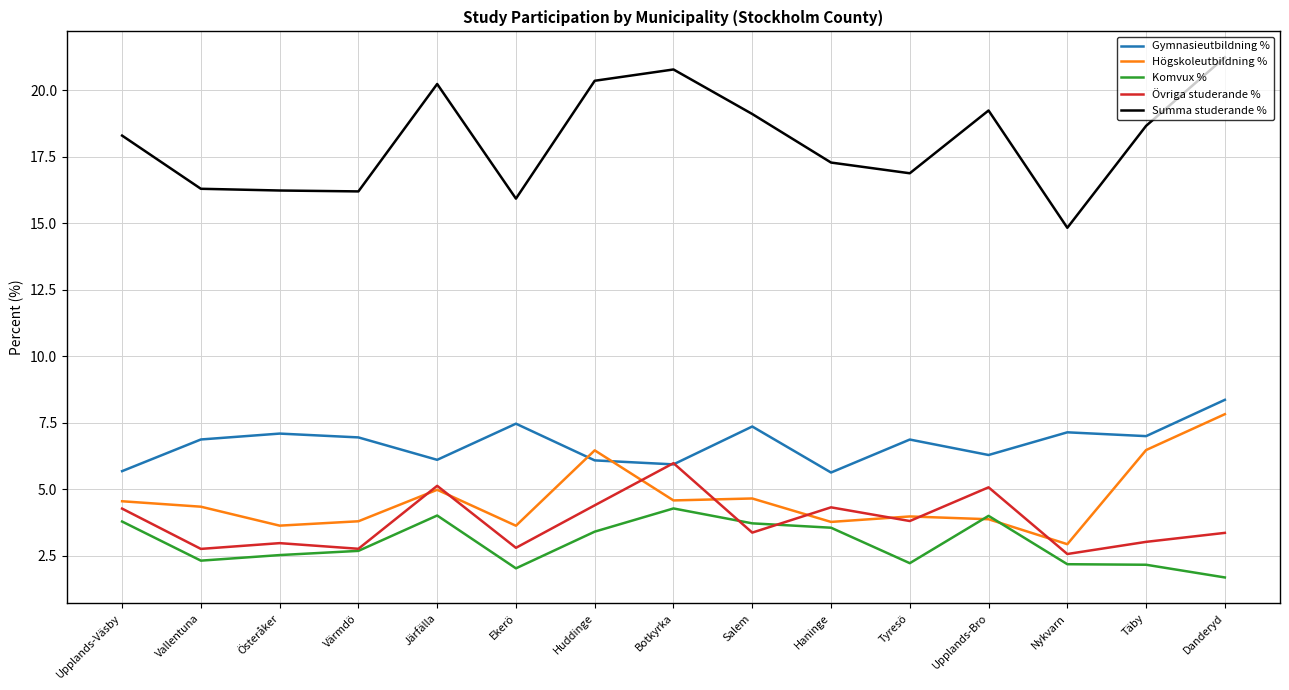

Where is Högskoleutbildning % nearest to the value 5?

Järfälla